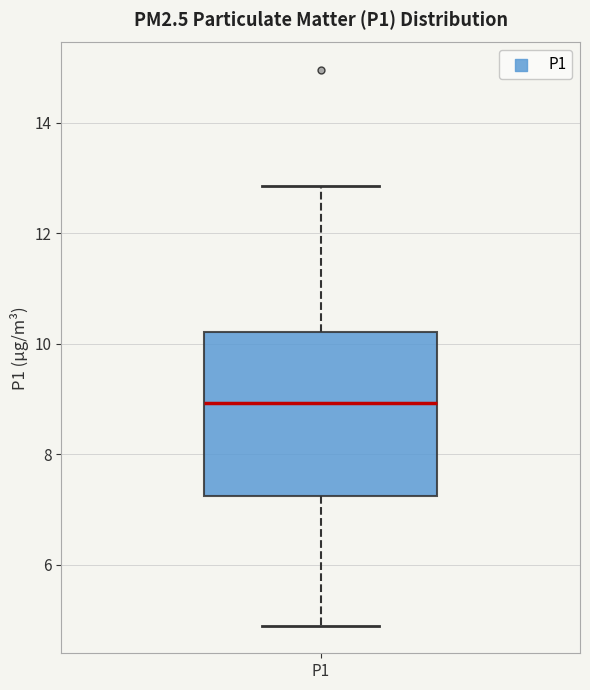

Read this box plot against the y-axis: the position of the median line, the range covered by the box, and the ends of both whiskers. The values are not printed on the chart, so give them approximately, as read against the axis.

median 9.0, box 7.2 to 10.2, whiskers 5.0 to 12.8